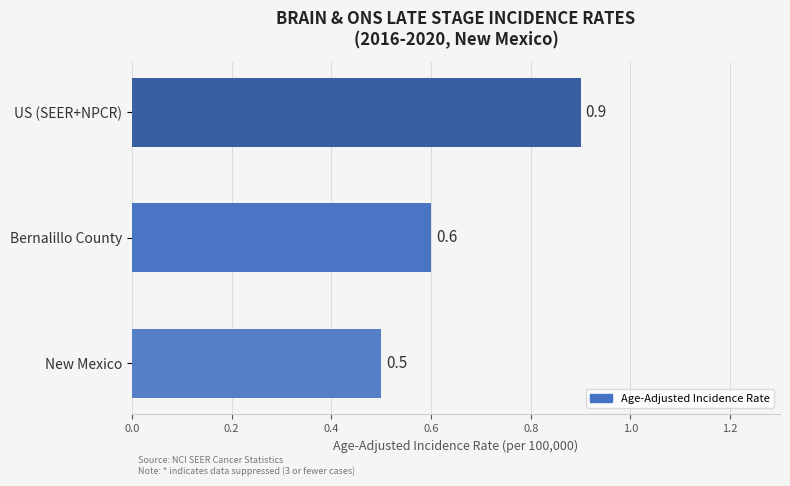

What is the minimum value shown in the chart?

0.5